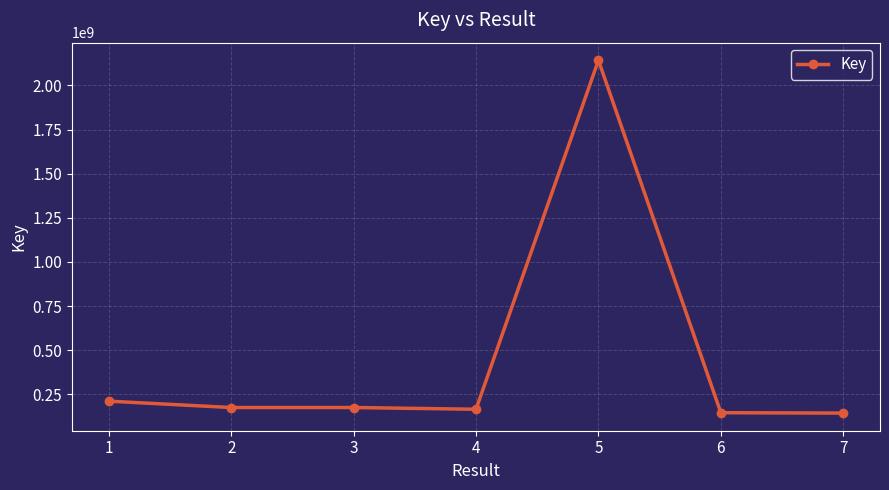

Approximately how many times larger is the value at 1 compared to 6?

1.4